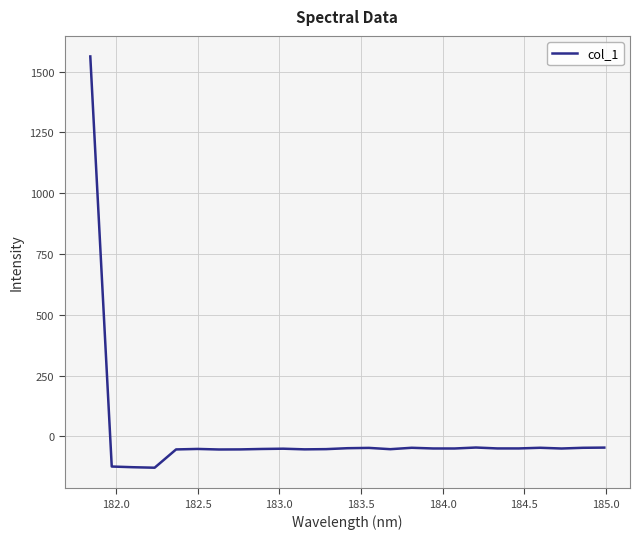

What is the maximum value shown in the chart?

1562.6